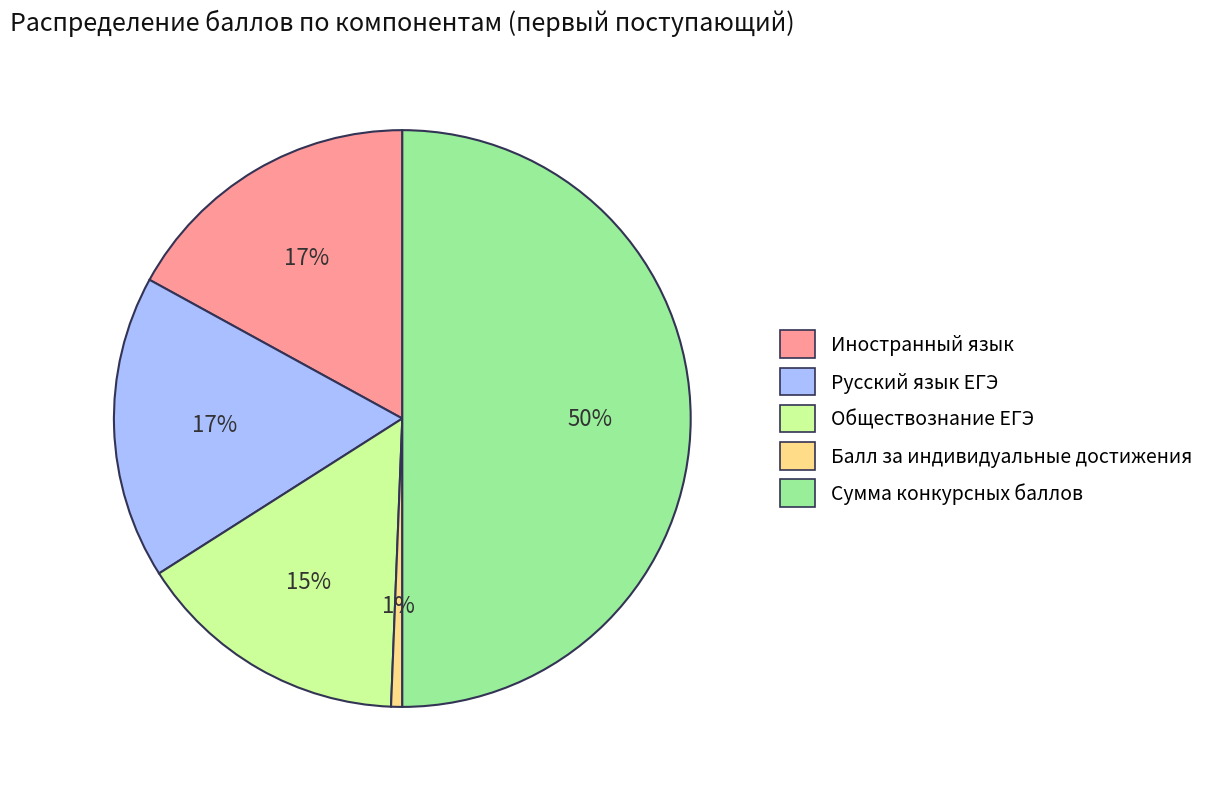

Is it true that Иностранный язык is 32% of the pie?

False